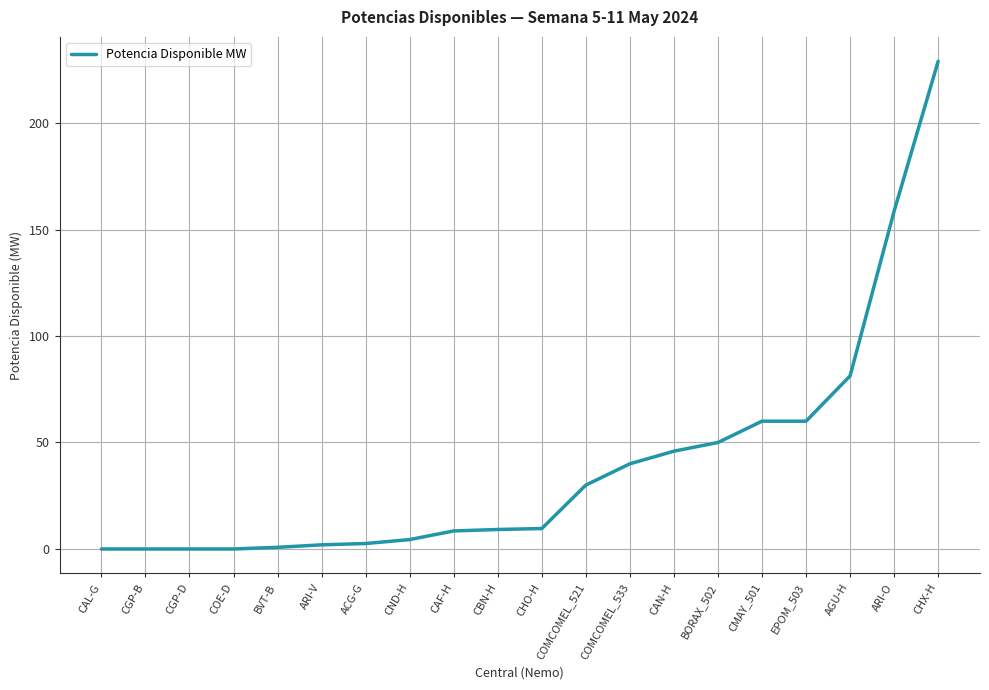

What position from the left is AGU-H?

18